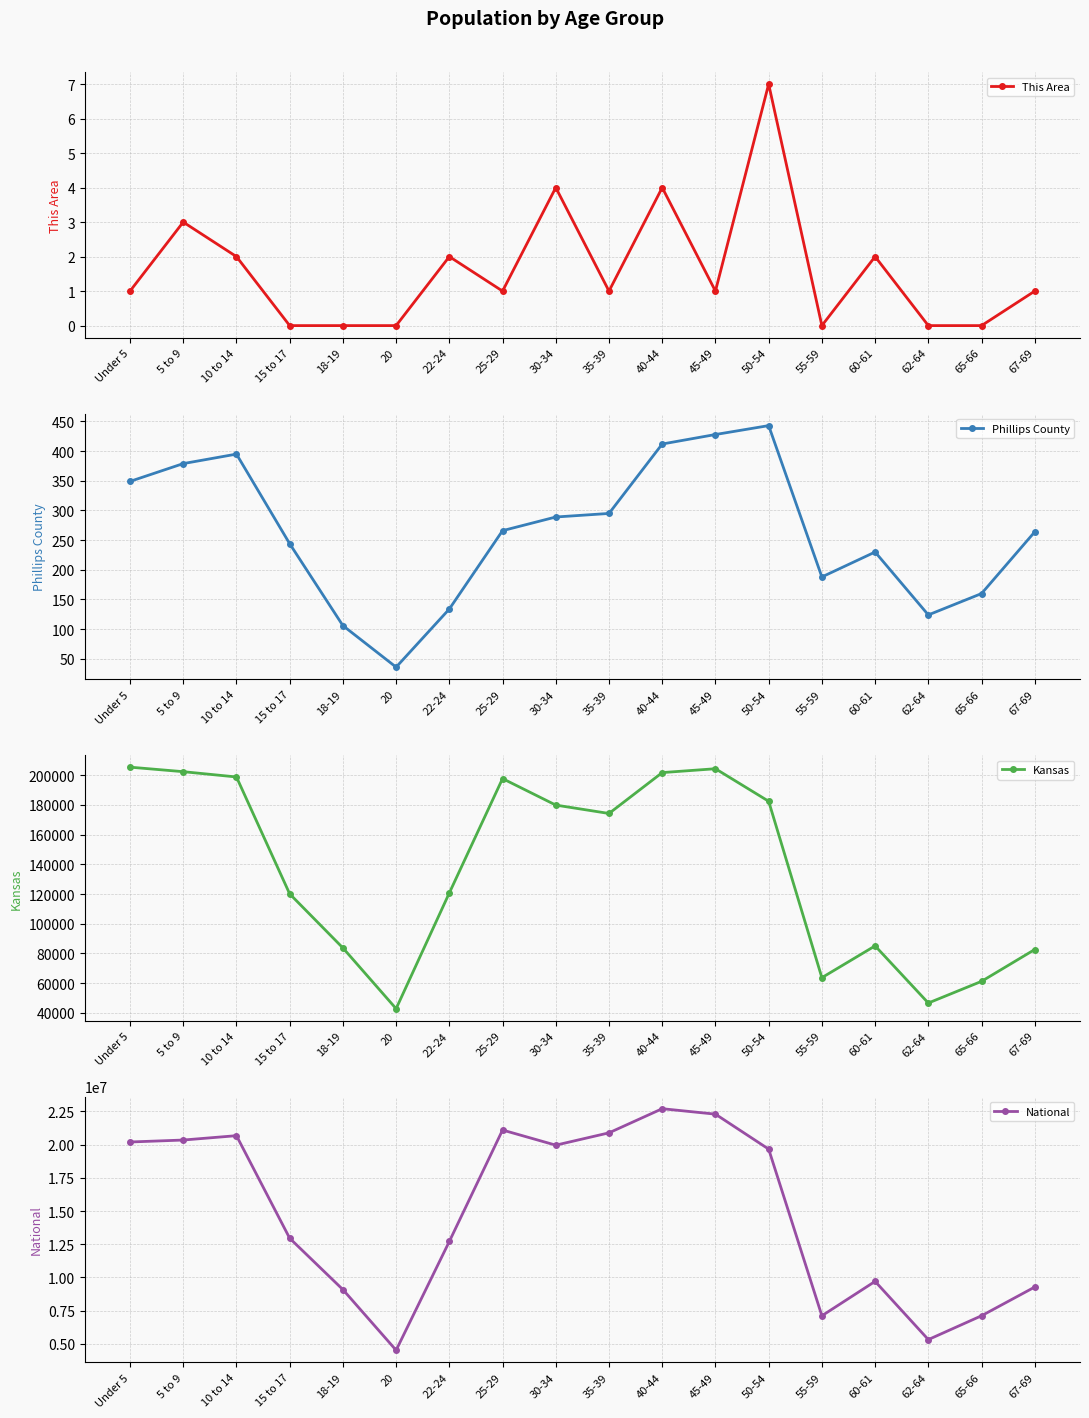

True or false: Phillips County and Kansas cross at least once.

False